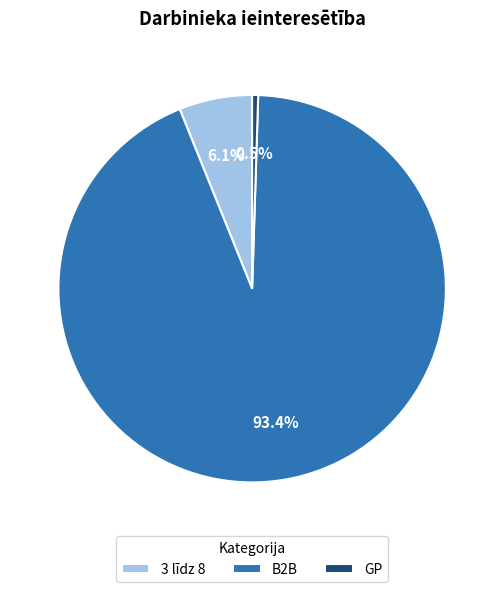

Which category has the smallest portion of the pie?

GP